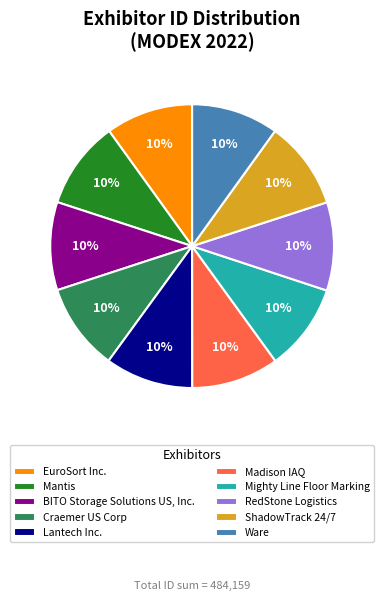

Approximately how many times larger is the value at BITO Storage Solutions US, Inc. compared to Madison IAQ?

1.0